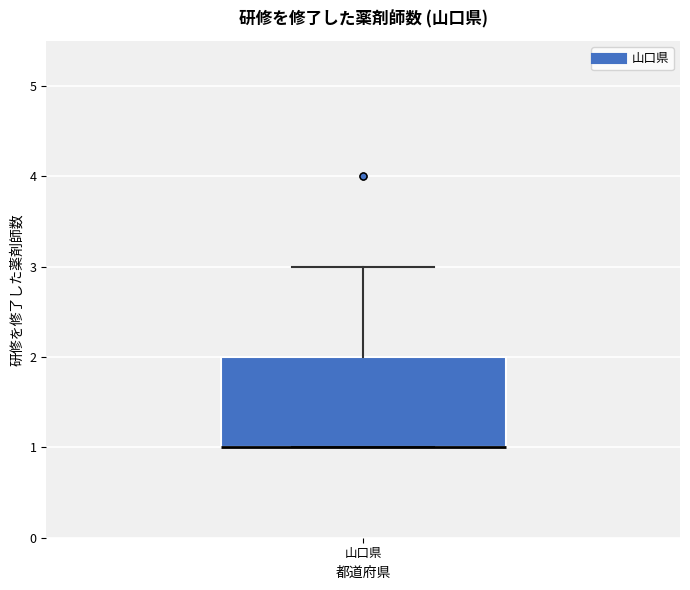

Transcribe this box plot: give where the median line is, the range the box spans, and where the two whiskers end, as read against the y-axis. The values are not printed on the chart, so give them approximately, as read against the axis.

median 1 (drawn on the box's lower edge), box 1 to 2, whiskers 1 to 3